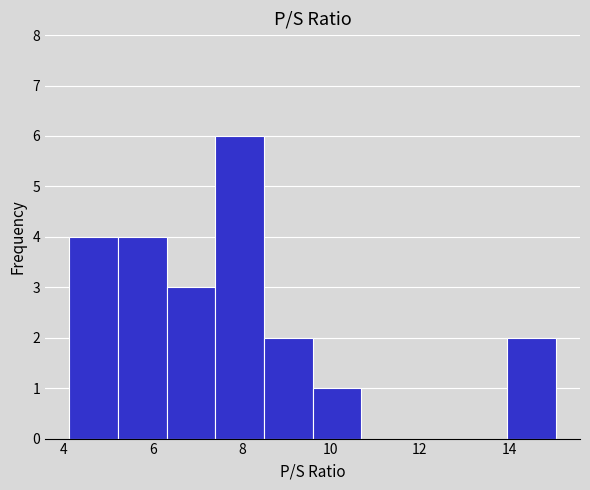

Reading left to right, transcribe this chart: for each bar, give the range it covers on the x-axis and its height. Neither the bar edges nor the heights are printed on the chart, so give them approximately, as read against the axes.

4.2 to 5.2: 4
5.2 to 6.4: 4
6.4 to 7.4: 3
7.4 to 8.4: 6
8.4 to 9.6: 2
9.6 to 10.6: 1
10.6 to 11.8: 0
11.8 to 12.8: 0
12.8 to 14.0: 0
14.0 to 15.0: 2